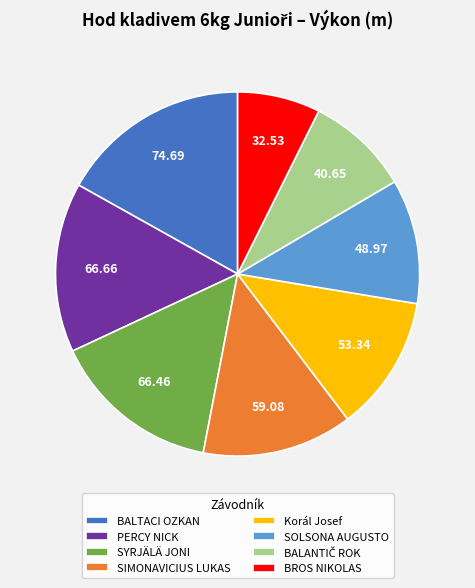

What is the ratio of the value at Korál Josef to the value at SYRJÄLÄ JONI?

0.8